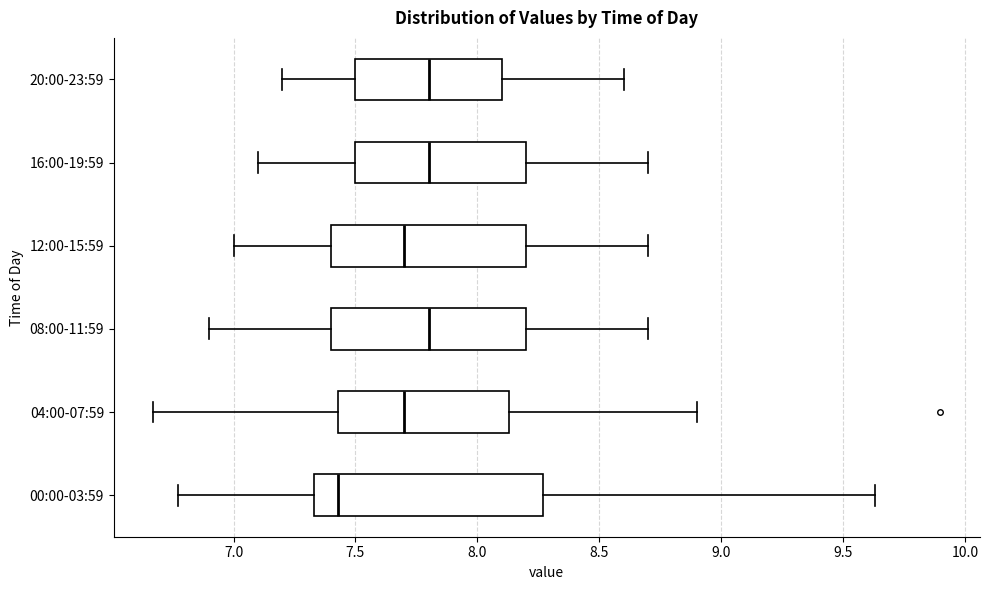

Which box is the widest, from its left edge to its right edge?

00:00-03:59